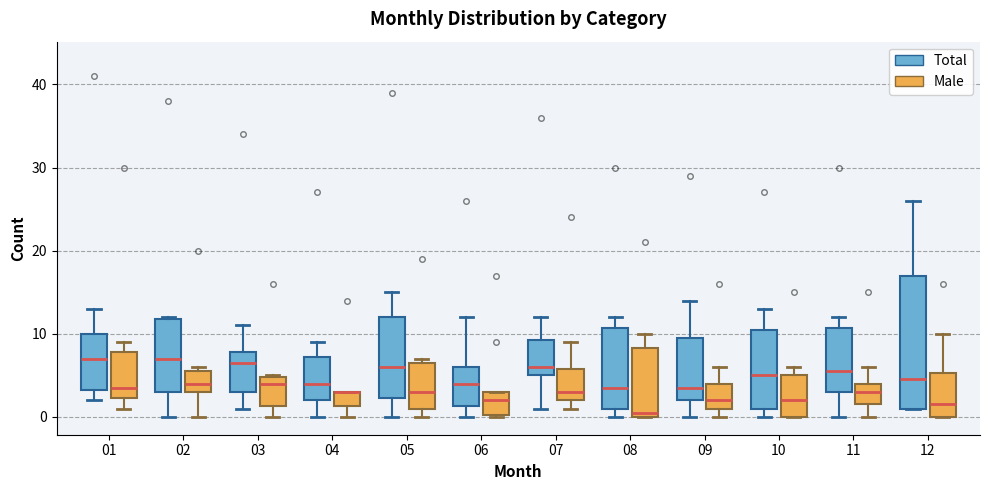

Reading left to right, read every box against the y-axis: the position of its median line, the range the box covers, and the ends of its whiskers. The values are not printed on the chart, so give them approximately, as read against the axis.

01 (Total): median 7, box 3 to 10, whiskers 2 to 13
01 (Male): median 4, box 2 to 8, whiskers 1 to 9
02 (Total): median 7, box 3 to 12, whiskers 0 to 12
02 (Male): median 4, box 3 to 6, whiskers 0 to 6 (just above the box's upper edge)
03 (Total): median 7, box 3 to 8, whiskers 1 to 11
03 (Male): median 4, box 1 to 5, whiskers 0 to 5
04 (Total): median 4, box 2 to 7, whiskers 0 to 9
04 (Male): median 3 (drawn on the box's upper edge), box 1 to 3, whiskers 0 to 3
05 (Total): median 6, box 2 to 12, whiskers 0 to 15
05 (Male): median 3, box 1 to 7, whiskers 0 to 7 (just above the box's upper edge)
06 (Total): median 4, box 1 to 6, whiskers 0 to 12
06 (Male): median 2, box 0 to 3, whiskers 0 to 3
07 (Total): median 6, box 5 to 9, whiskers 1 to 12
07 (Male): median 3, box 2 to 6, whiskers 1 to 9
08 (Total): median 4, box 1 to 11, whiskers 0 to 12
08 (Male): median 1, box 0 to 8, whiskers 0 to 10
09 (Total): median 4, box 2 to 10, whiskers 0 to 14
09 (Male): median 2, box 1 to 4, whiskers 0 to 6
10 (Total): median 5, box 1 to 11, whiskers 0 to 13
10 (Male): median 2, box 0 to 5, whiskers 0 to 6
11 (Total): median 6, box 3 to 11, whiskers 0 to 12
11 (Male): median 3, box 2 to 4, whiskers 0 to 6
12 (Total): median 5, box 1 to 17, whiskers 1 to 26
12 (Male): median 2, box 0 to 5, whiskers 0 to 10